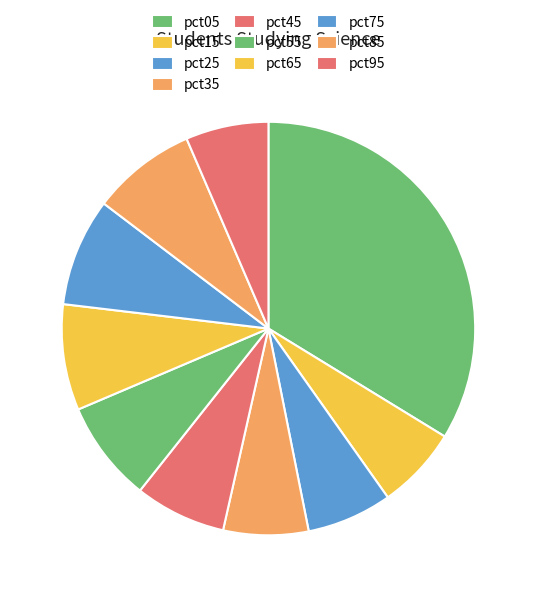

To the nearest percent, what is the average slice percentage?

10%